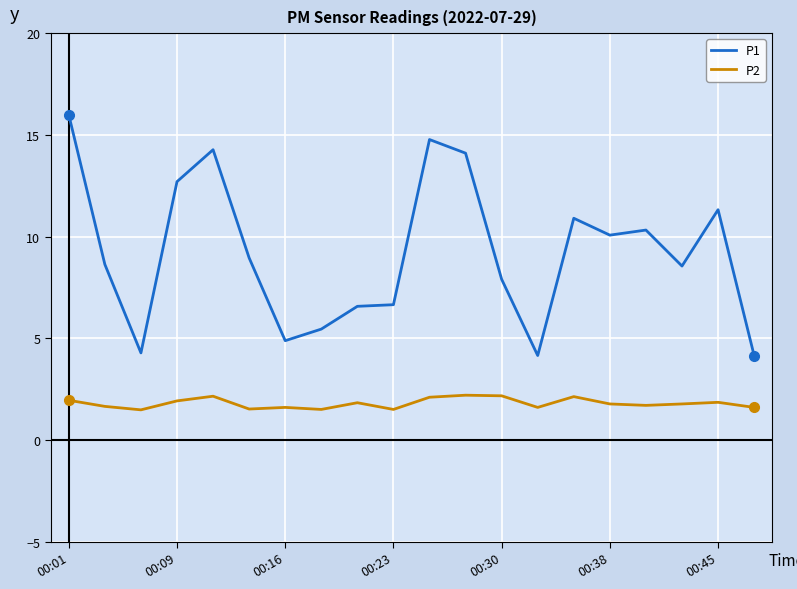

What is the difference between the maximum and minimum values in the P2 series?

0.7